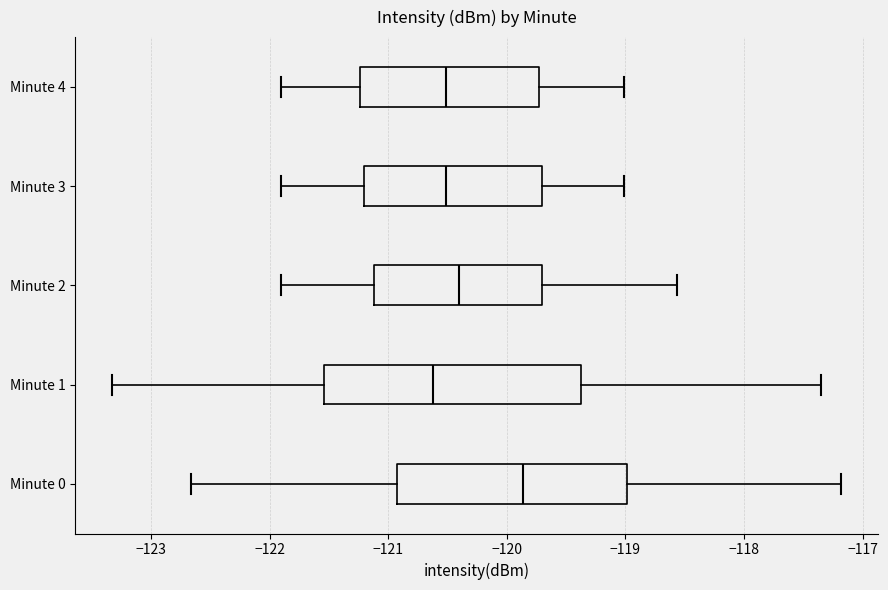

Which box is the widest, from its left edge to its right edge?

Minute 1